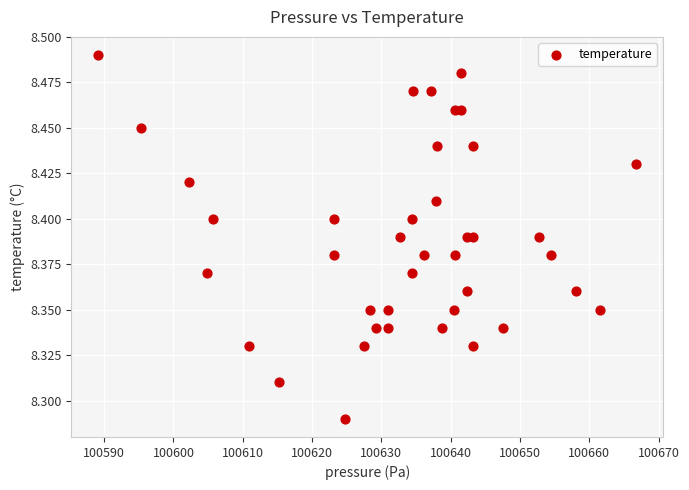

What is the range of X values (max minus min)?

77.6